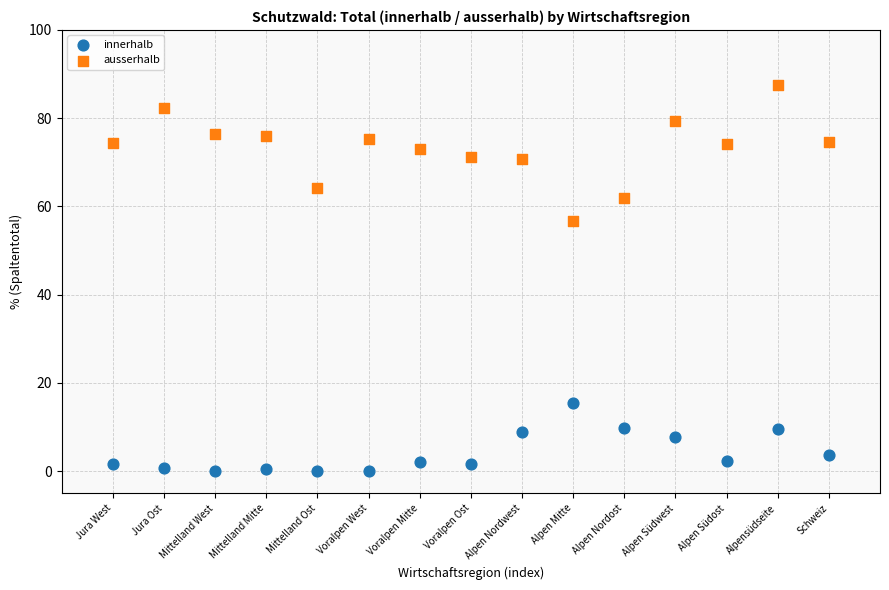

Which series has the largest Y range (max minus min)?

ausserhalb